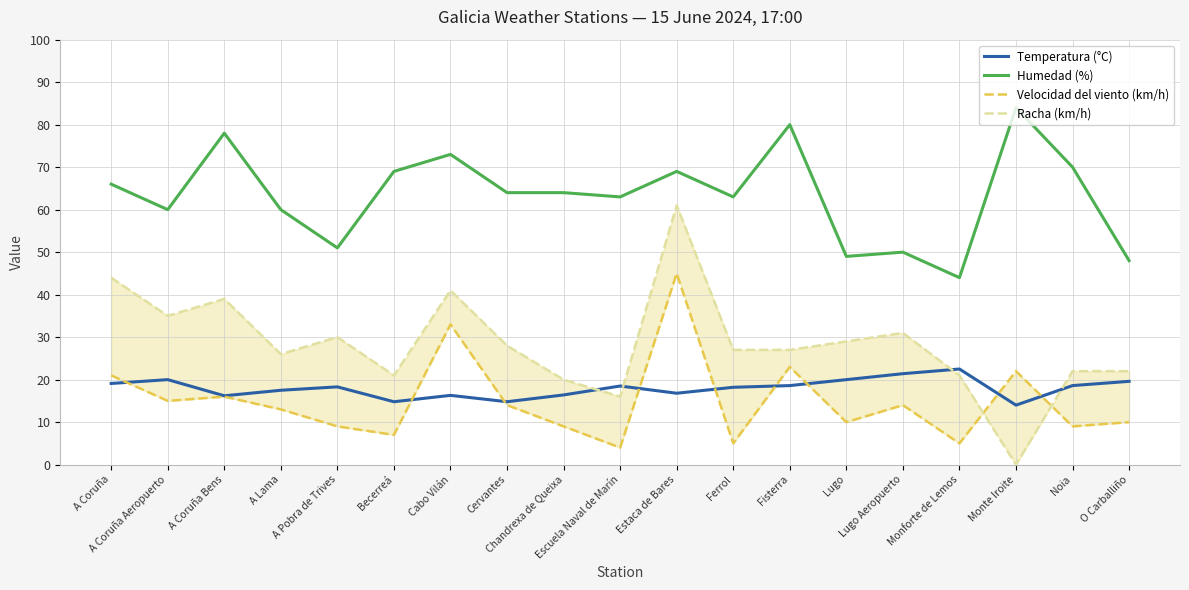

List the labels in order of Velocidad del viento (km/h) value, smallest first.

Escuela Naval de Marín, Ferrol, Monforte de Lemos, Becerreá, A Pobra de Trives, Chandrexa de Queixa, Noia, Lugo, O Carballiño, A Lama, Cervantes, Lugo Aeropuerto, A Coruña Aeropuerto, A Coruña Bens, A Coruña, Monte Iroite, Fisterra, Cabo Vilán, Estaca de Bares